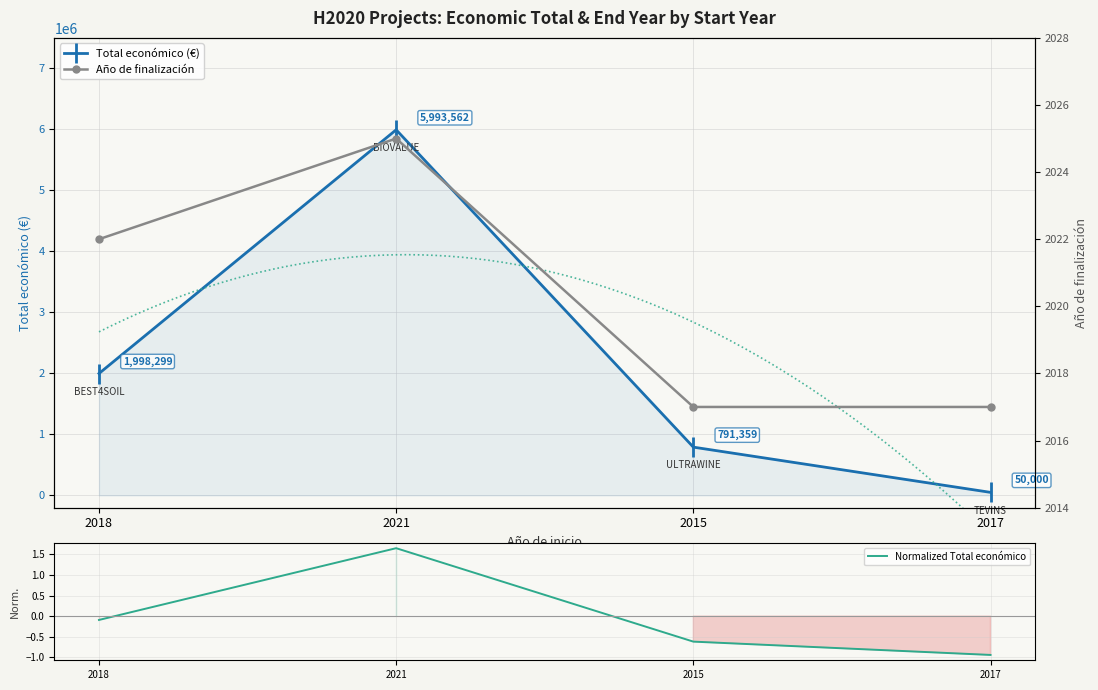

What is the difference between the Total económico values at 2017 and 2015?

741359